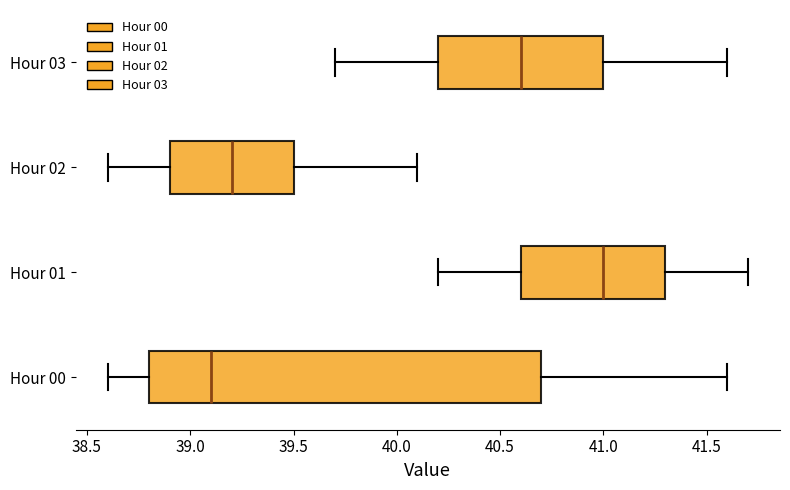

Comparing the boxes themselves (not the whiskers), which one is the widest?

Hour 00